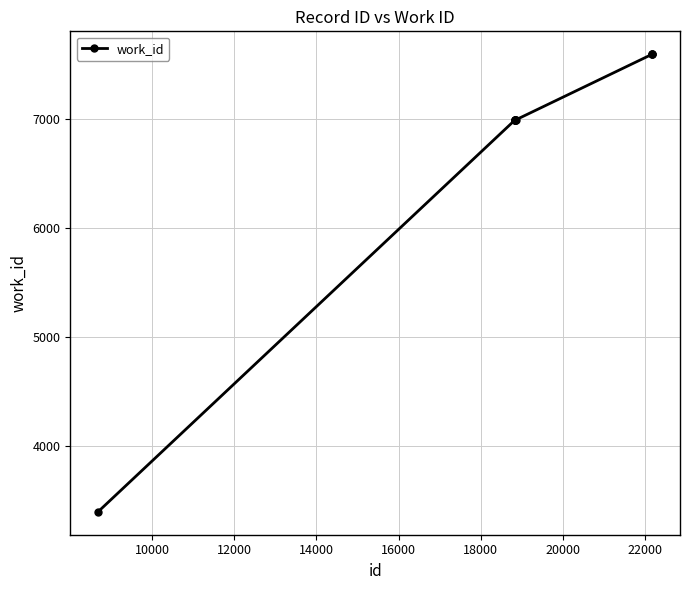

What is the value of the 6th point from the left?

6984